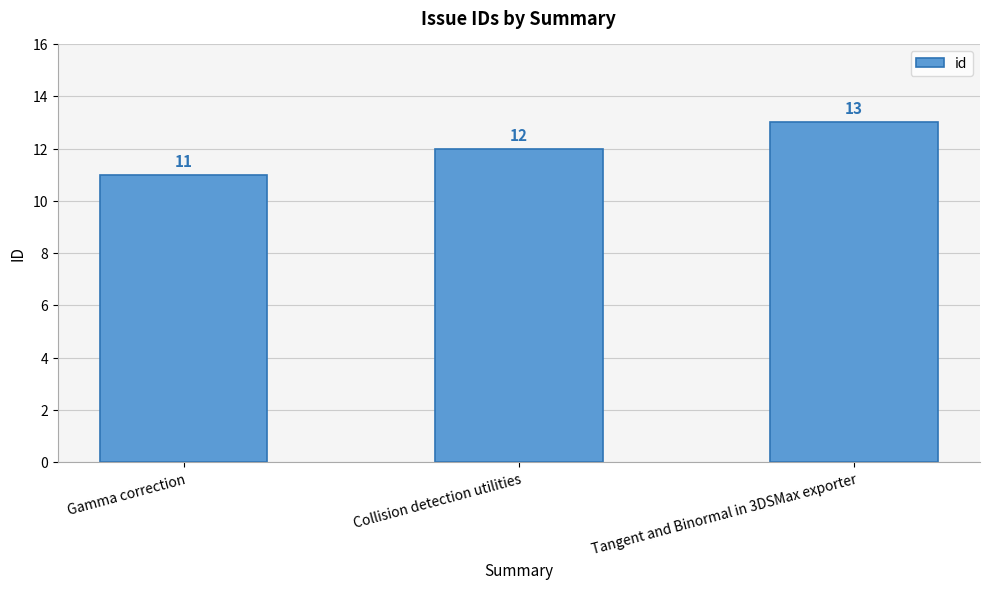

The value at Tangent and Binormal in 3DSMax exporter is 13. True or false?

True